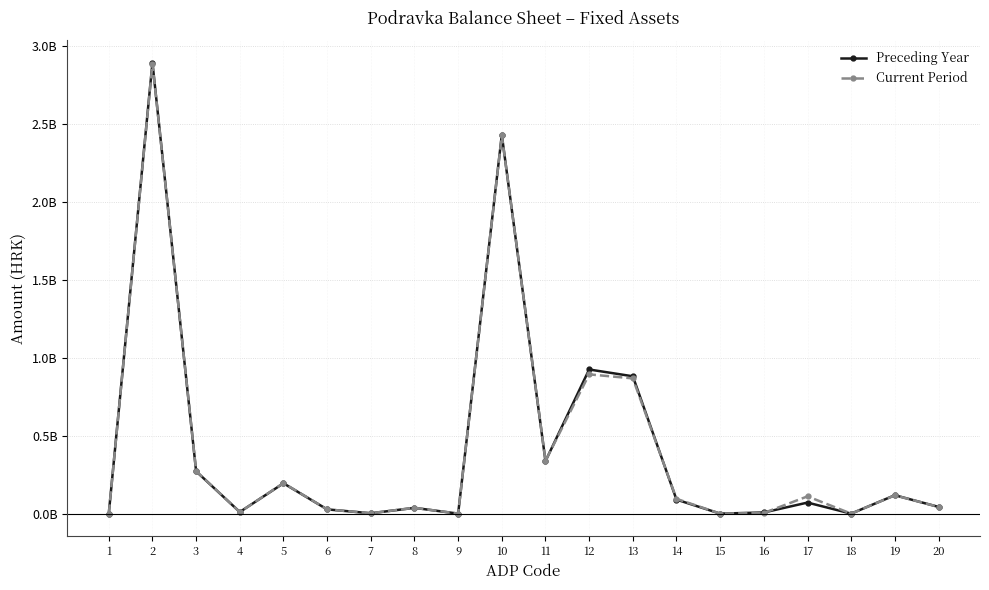

Does the chart have visible grid lines?

Yes